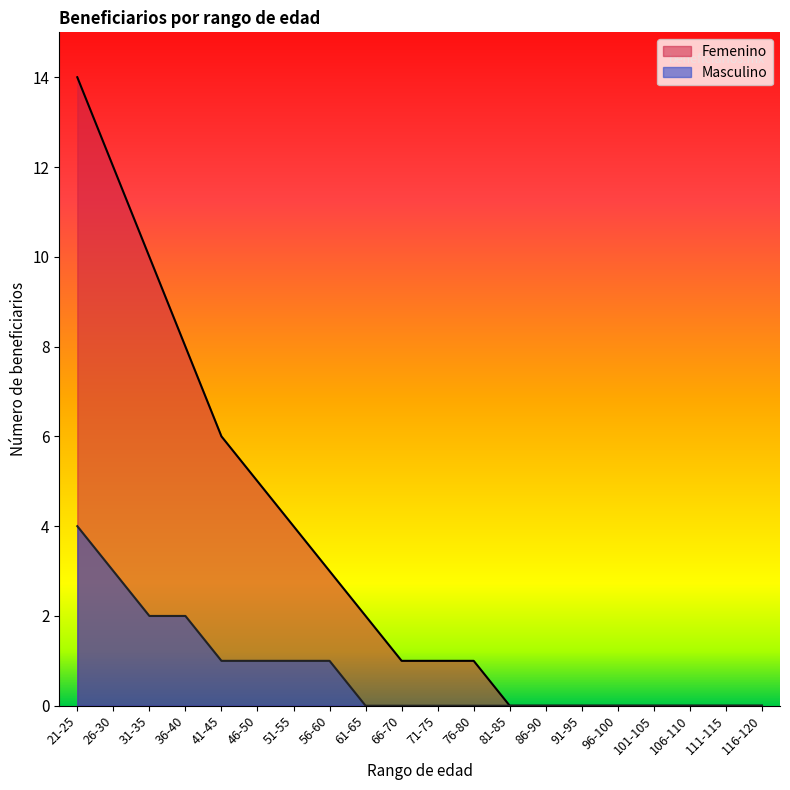

At how many categories does at least one series exceed 9?

3